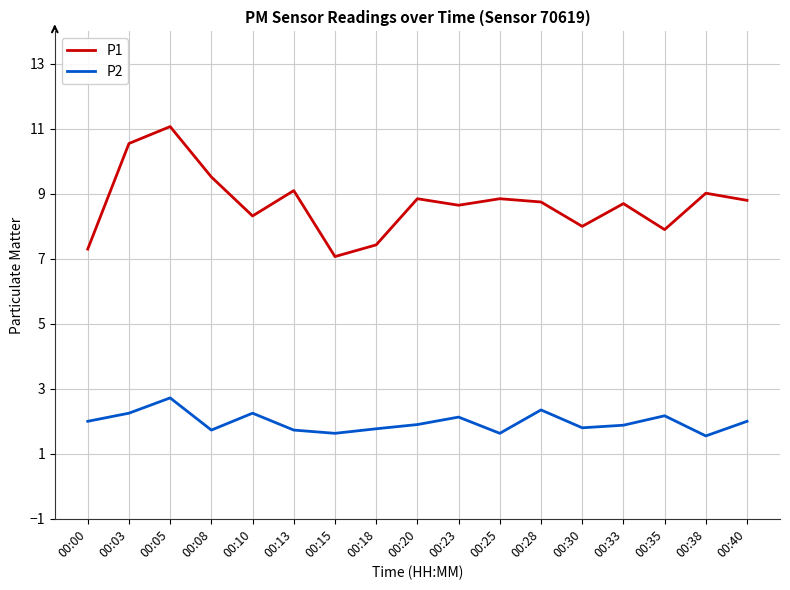

True or false: P2 has more than 0 interior local peaks.

True